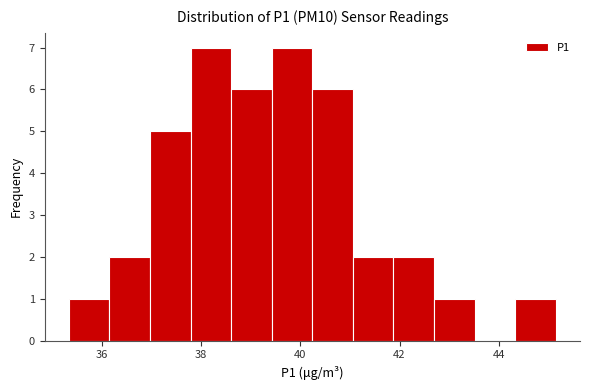

Reading left to right, transcribe this chart: for each bar, give the range it covers on the x-axis and its height. Neither the bar edges nor the heights are printed on the chart, so give them approximately, as read against the axes.

35.4 to 36.2: 1
36.2 to 37.0: 2
37.0 to 37.8: 5
37.8 to 38.6: 7
38.6 to 39.4: 6
39.4 to 40.2: 7
40.2 to 41.0: 6
41.0 to 41.8: 2
41.8 to 42.6: 2
42.6 to 43.6: 1
43.6 to 44.4: 0
44.4 to 45.2: 1